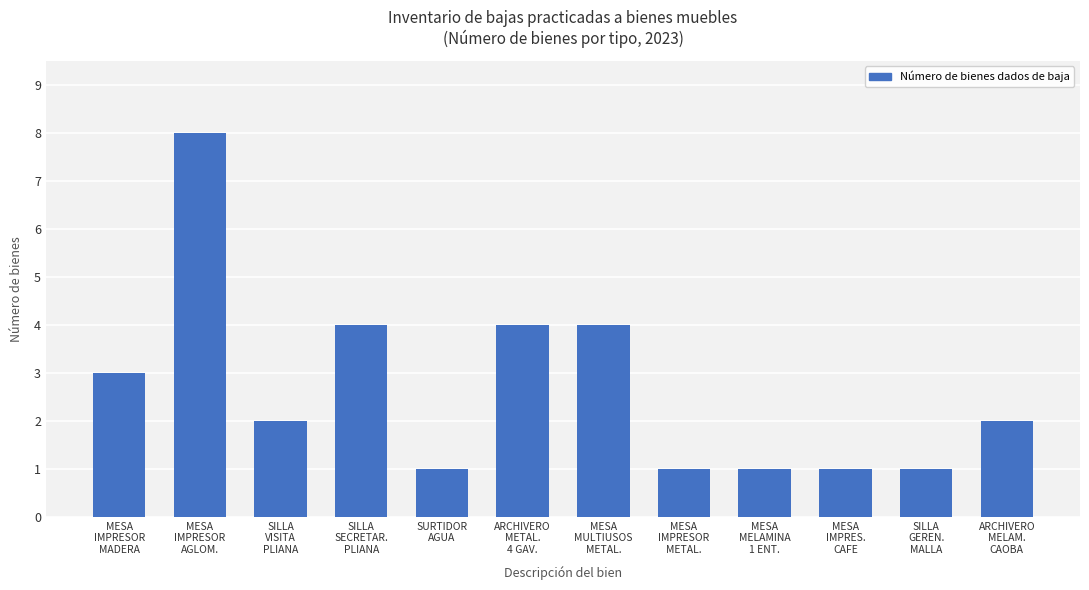

Count the number of data series in this chart.

1